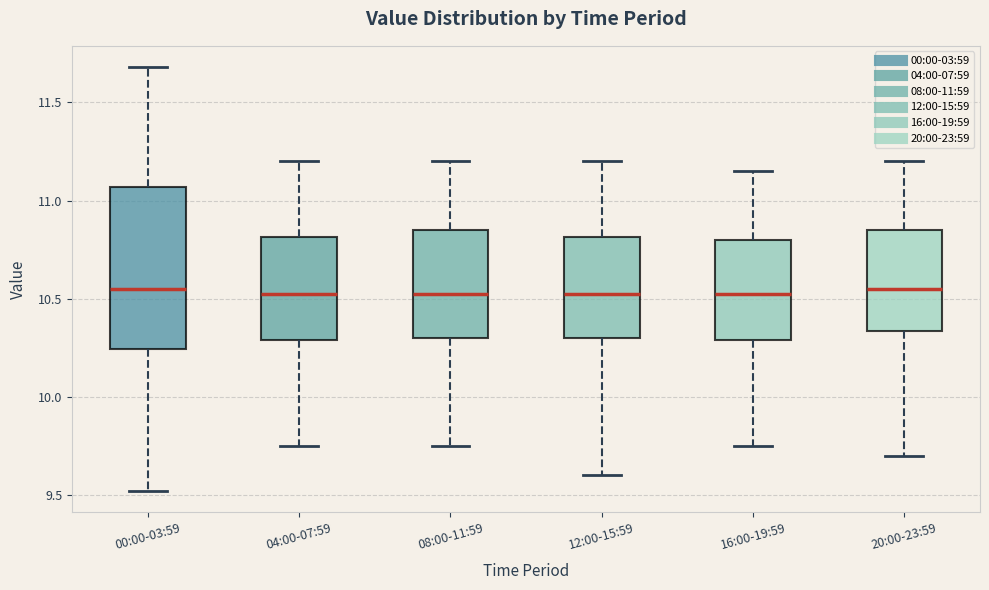

Reading left to right, transcribe this box plot: for each box, give where its median line is, the range the box spans, and where its two whiskers end, as read against the y-axis. The values are not printed on the chart, so give them approximately, as read against the axis.

00:00-03:59: median 10.55, box 10.25 to 11.05, whiskers 9.50 to 11.70
04:00-07:59: median 10.55, box 10.30 to 10.80, whiskers 9.75 to 11.20
08:00-11:59: median 10.55, box 10.30 to 10.85, whiskers 9.75 to 11.20
12:00-15:59: median 10.55, box 10.30 to 10.80, whiskers 9.60 to 11.20
16:00-19:59: median 10.55, box 10.30 to 10.80, whiskers 9.75 to 11.15
20:00-23:59: median 10.55, box 10.35 to 10.85, whiskers 9.70 to 11.20